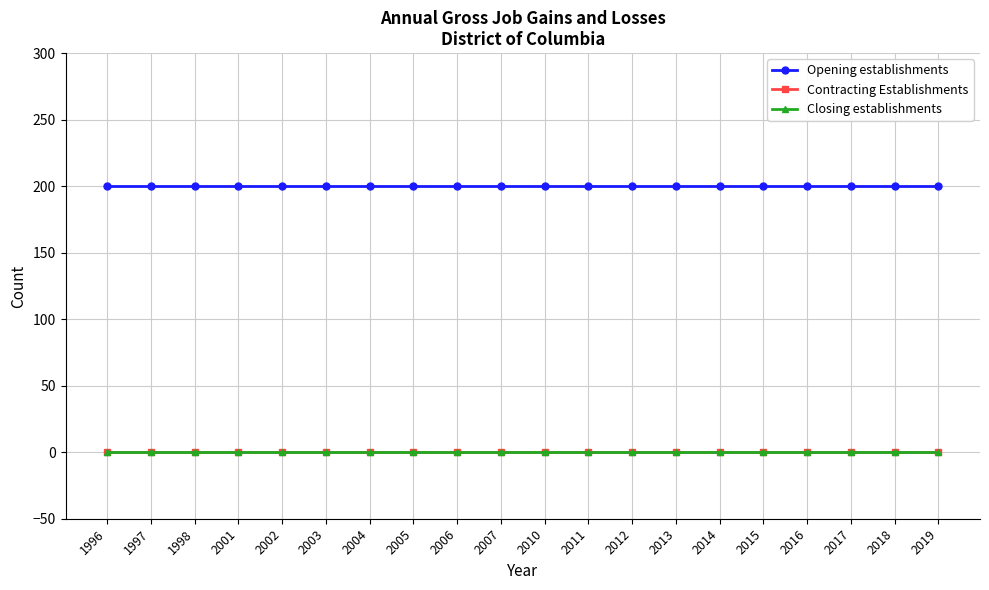

Is the value of Opening establishments at 1996 greater than the value of Closing establishments at 2018?

Yes